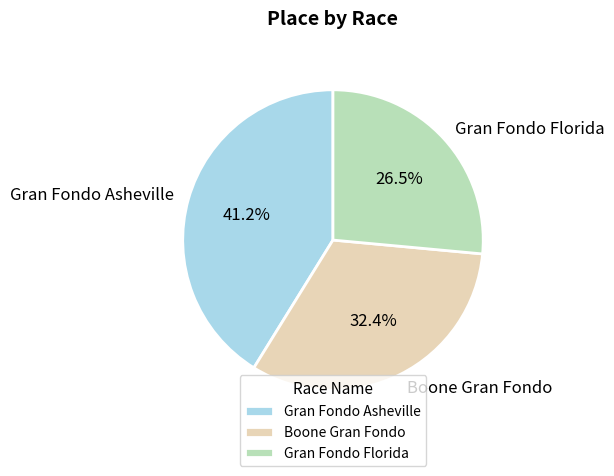

Which slice is the smallest?

Gran Fondo Florida